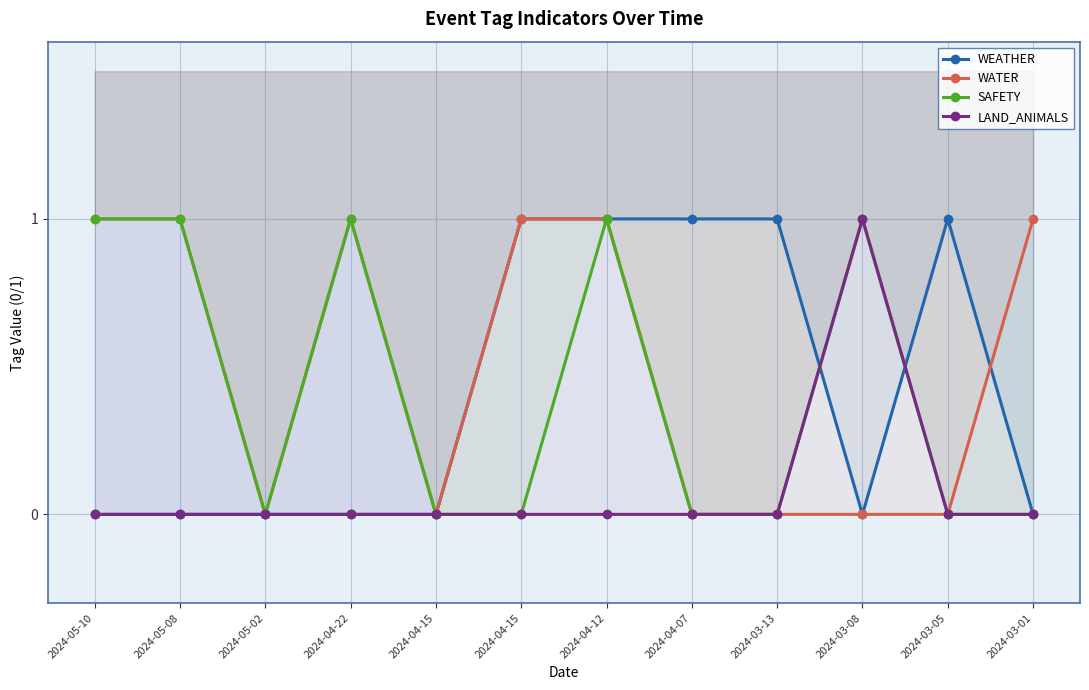

What is the sum of the SAFETY values at 2024-05-08 and 2024-05-10?

2